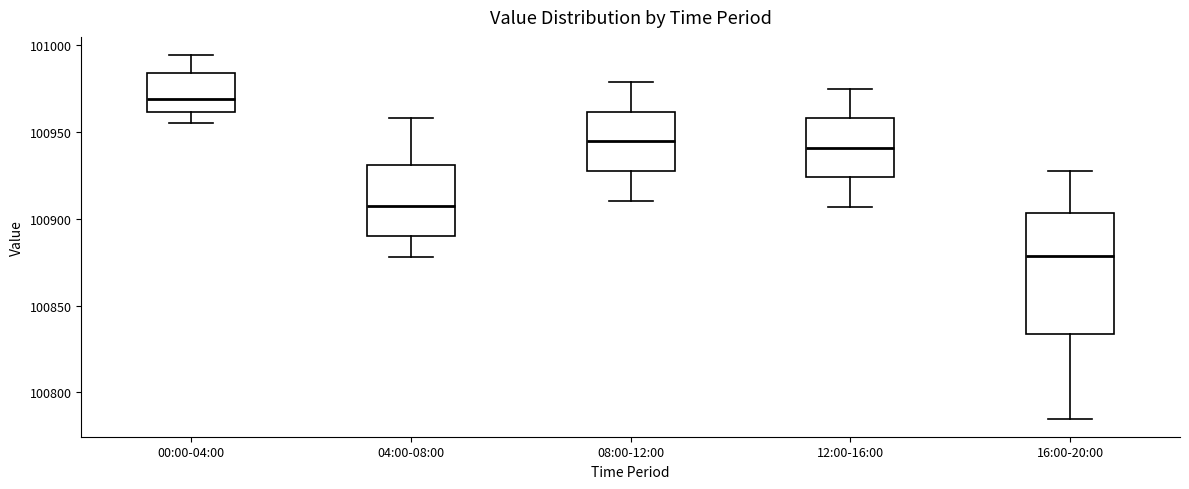

Comparing the boxes themselves (not the whiskers), which one is the tallest?

16:00-20:00